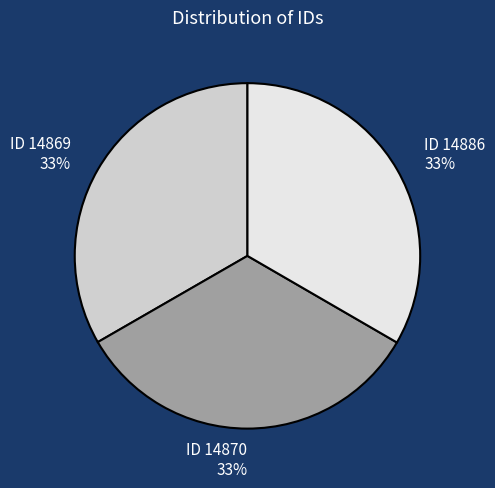

What is the ratio of the value at ID 14870 to the value at ID 14869?

1.0